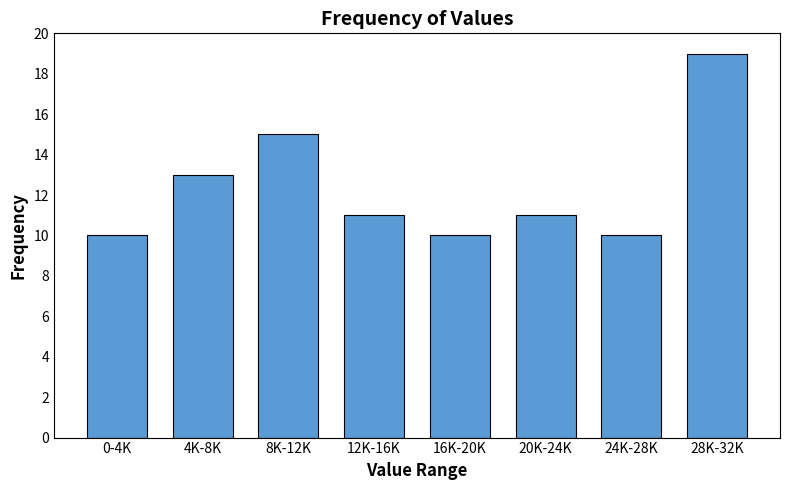

Reading left to right, what are all the values shown in this chart?

10	13	15	11	10	11	10	19